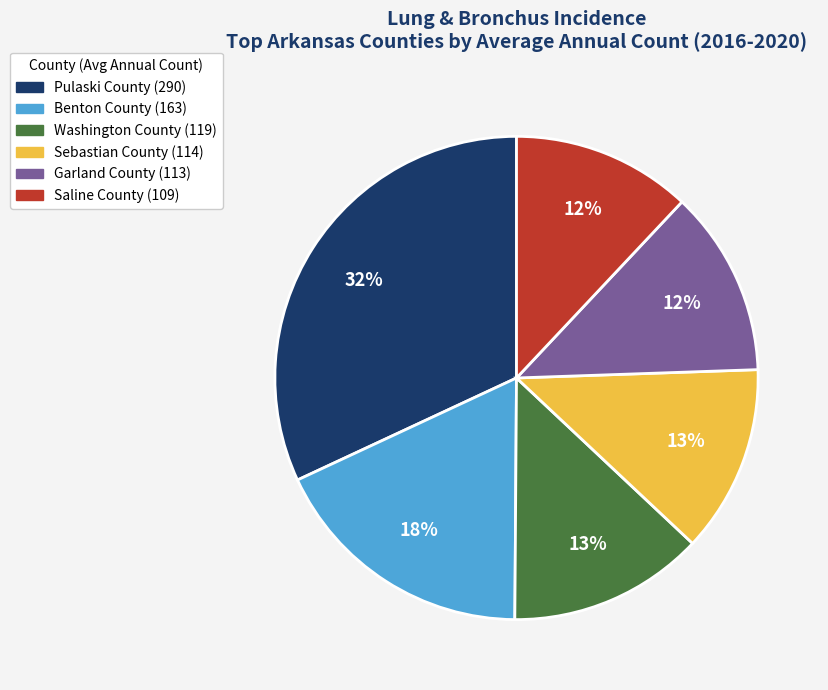

How many segments does this pie chart have?

6